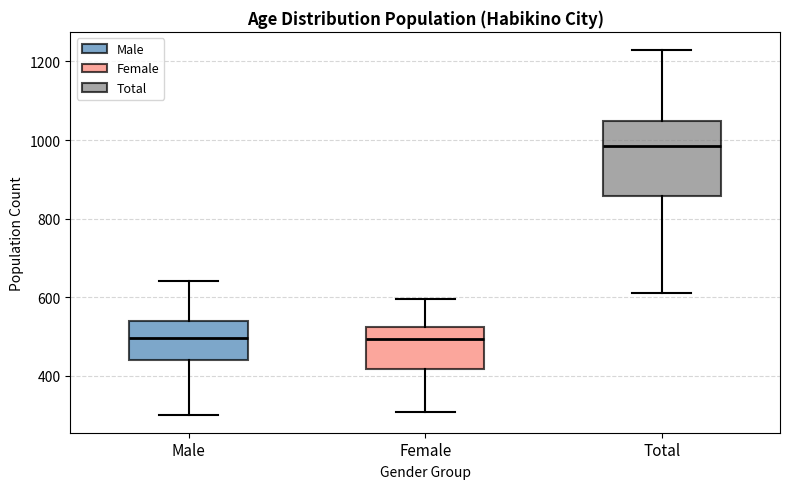

Comparing the boxes themselves (not the whiskers), which one is the tallest?

Total